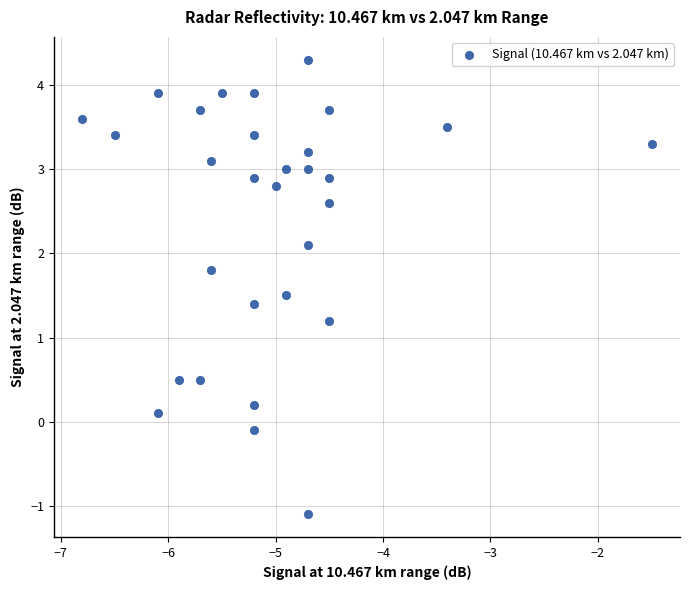

What is the range of Y values (max minus min)?

5.4